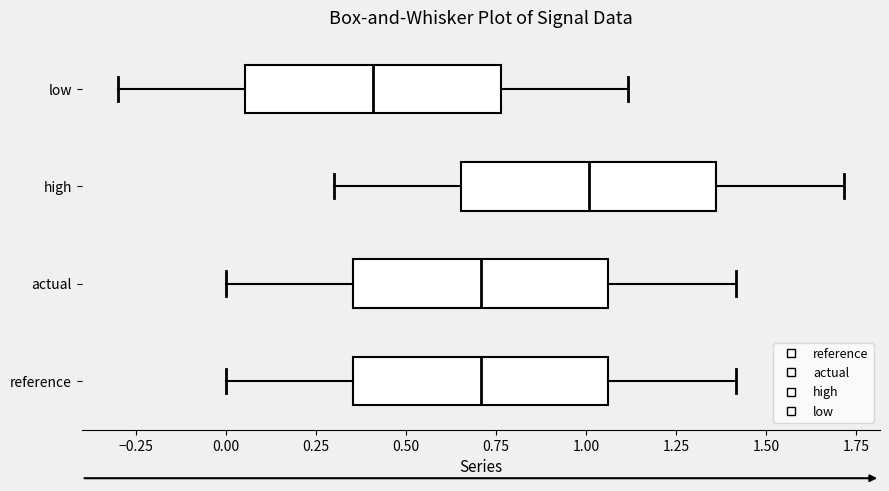

Reading bottom to top, read every box against the x-axis: the position of its median line, the range the box covers, and the ends of its whiskers. The values are not printed on the chart, so give them approximately, as read against the axis.

reference: median 0.70, box 0.35 to 1.05, whiskers 0.00 to 1.40
actual: median 0.70, box 0.35 to 1.05, whiskers 0.00 to 1.40
high: median 1.00, box 0.65 to 1.35, whiskers 0.30 to 1.70
low: median 0.40, box 0.05 to 0.75, whiskers -0.30 to 1.10